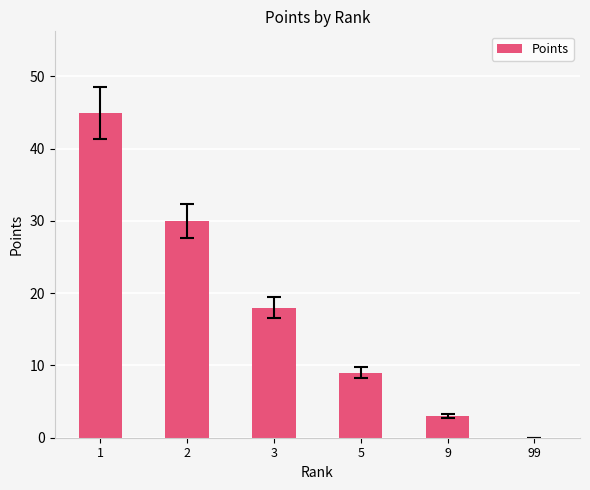

What is the ratio of the value at 9 to the value at 5?

0.3